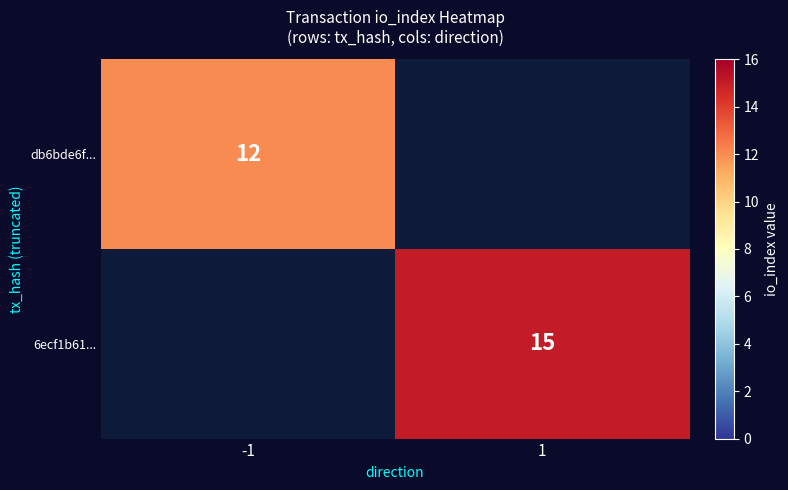

How many series are shown in this chart?

2